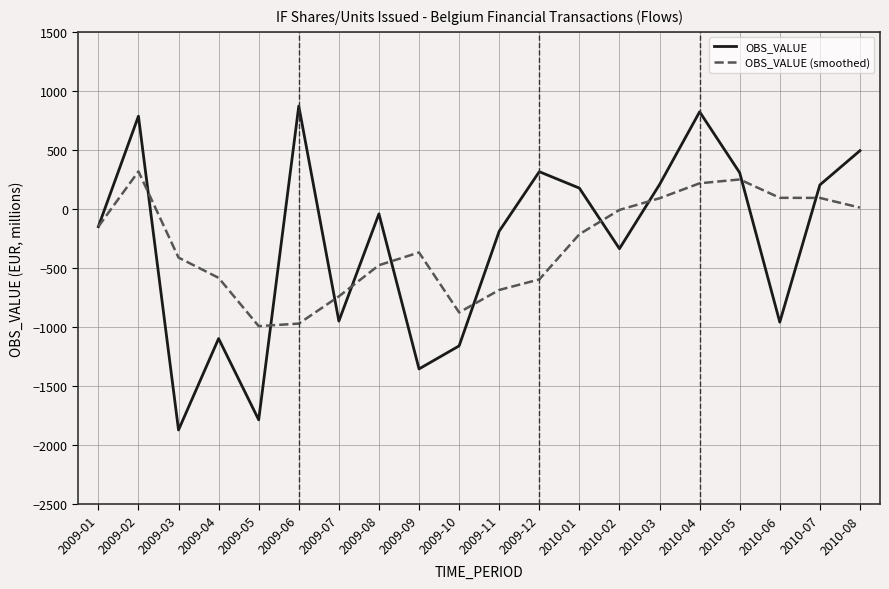

List the series in order of their peak value, lowest first.

OBS_VALUE (smoothed), OBS_VALUE